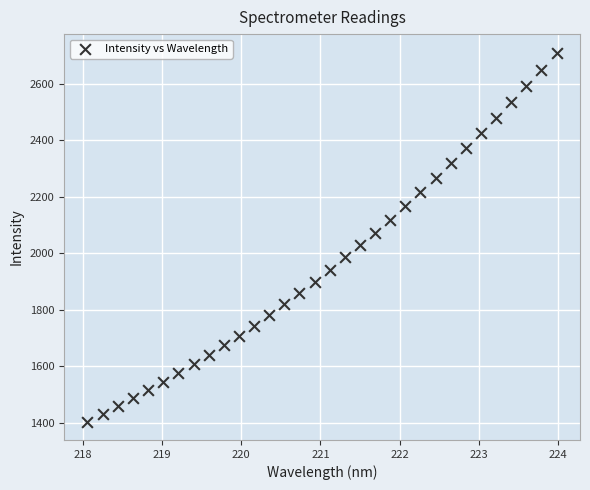

What is the range of Y values (max minus min)?

1306.0